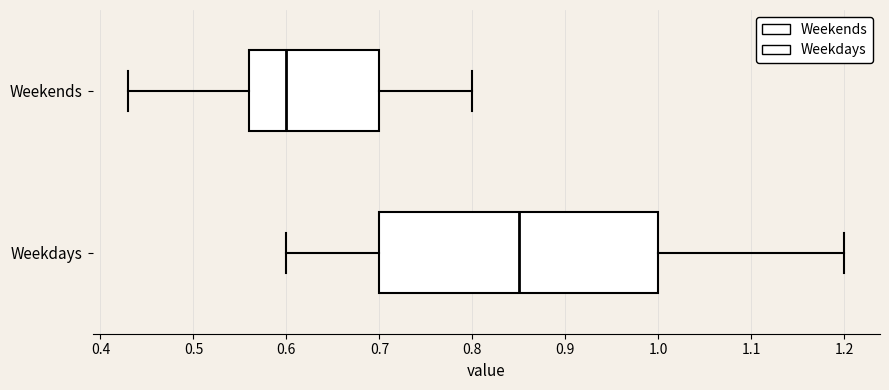

Reading bottom to top, transcribe this box plot: for each box, give where its median line is, the range the box spans, and where its two whiskers end, as read against the x-axis. The values are not printed on the chart, so give them approximately, as read against the axis.

Weekdays: median 0.85, box 0.70 to 1.00, whiskers 0.60 to 1.20
Weekends: median 0.60, box 0.56 to 0.70, whiskers 0.43 to 0.80